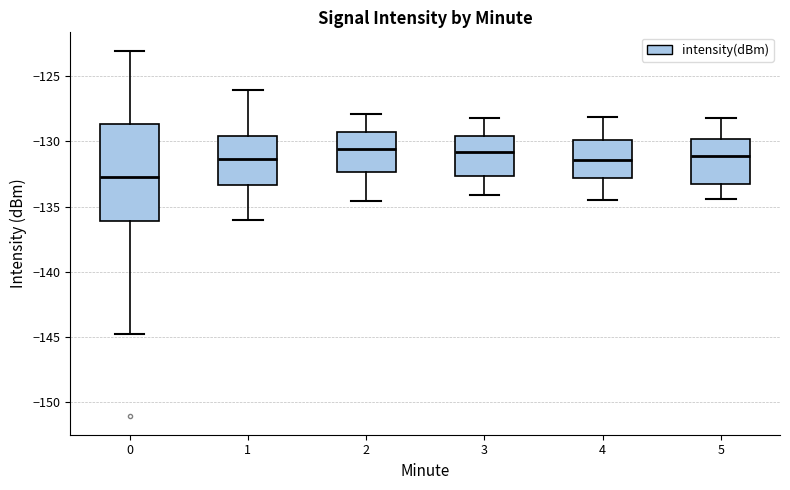

Reading left to right, transcribe this box plot: for each box, give where its median line is, the range the box spans, and where its two whiskers end, as read against the y-axis. The values are not printed on the chart, so give them approximately, as read against the axis.

0: median -132.5, box -136.0 to -128.5, whiskers -145.0 to -123.0
1: median -131.5, box -133.5 to -129.5, whiskers -136.0 to -126.0
2: median -130.5, box -132.5 to -129.0, whiskers -134.5 to -128.0
3: median -131.0, box -132.5 to -129.5, whiskers -134.0 to -128.0
4: median -131.5, box -133.0 to -130.0, whiskers -134.5 to -128.0
5: median -131.0, box -133.5 to -130.0, whiskers -134.5 to -128.0